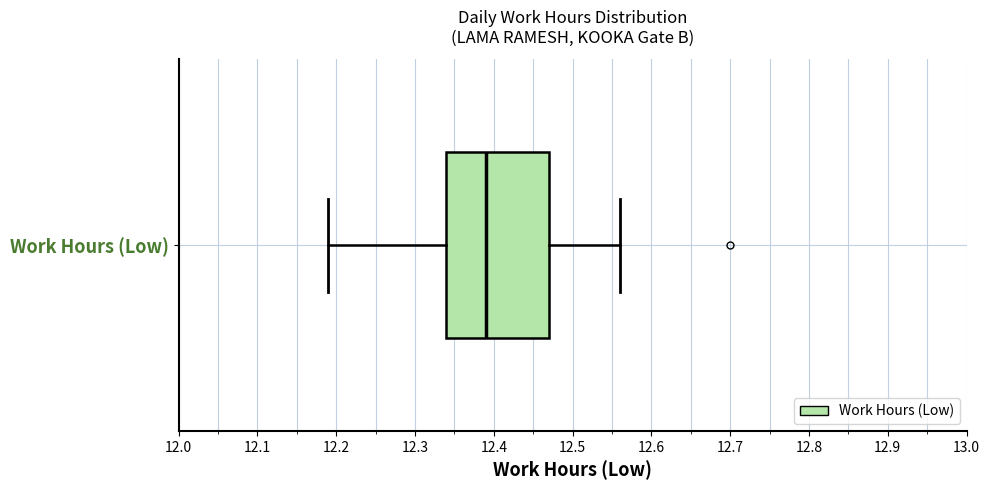

Read this box plot against the x-axis: the position of the median line, the range covered by the box, and the ends of both whiskers. The values are not printed on the chart, so give them approximately, as read against the axis.

median 12.39, box 12.34 to 12.47, whiskers 12.19 to 12.56